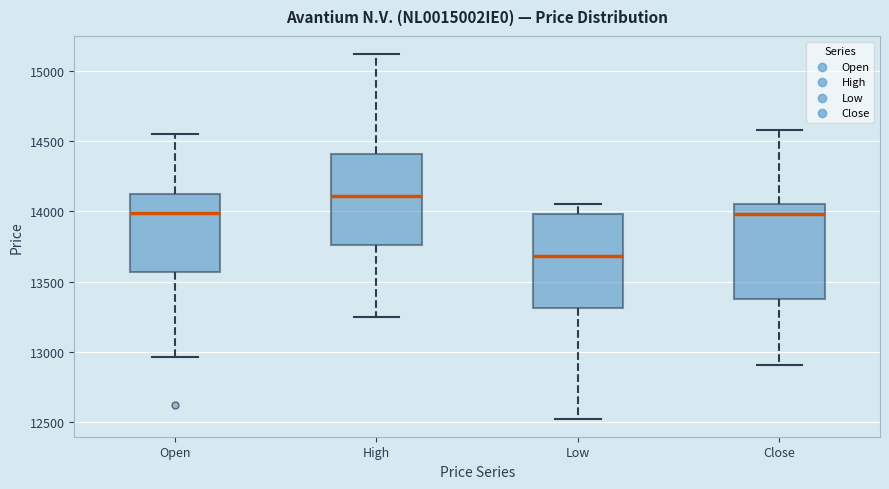

Which box has the highest median line?

High